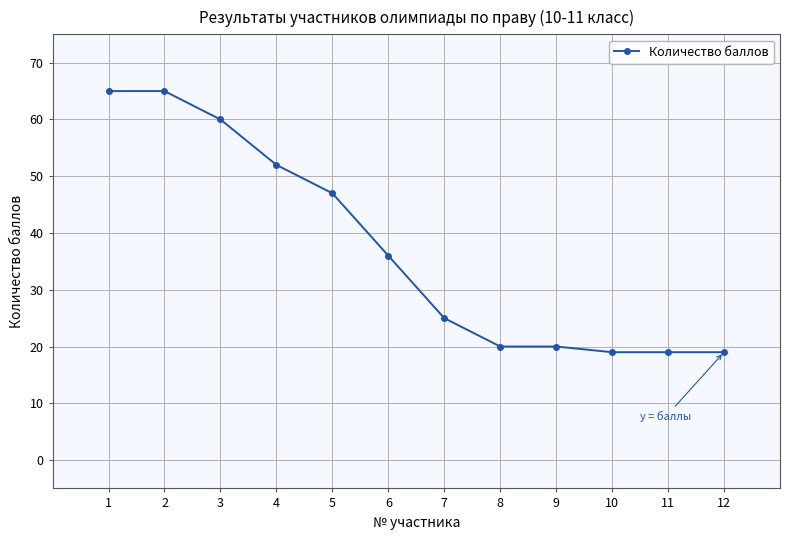

Reading left to right, transcribe all the data shown in this chart.

1=65	2=65	3=60	4=52	5=47	6=36	7=25	8=20	9=20	10=19	11=19	12=19